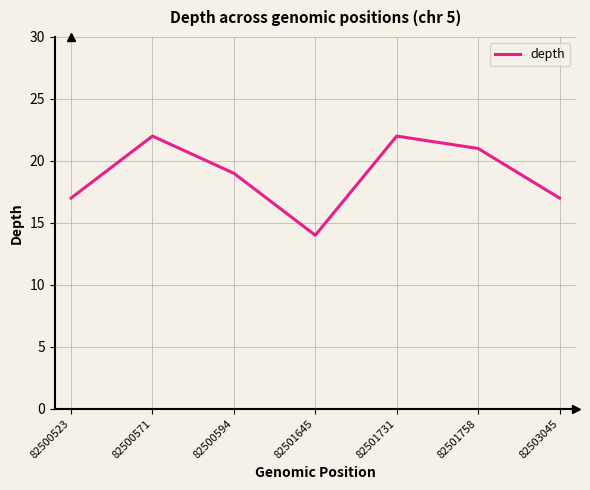

Where is the first local maximum?

82500571